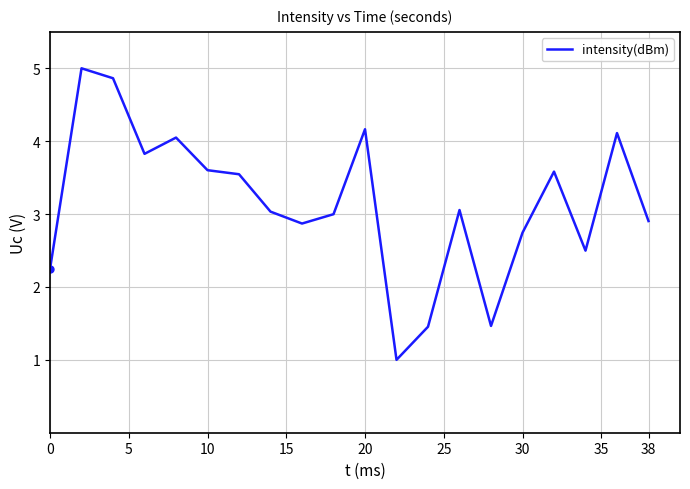

What is the maximum value shown in the chart?

5.0